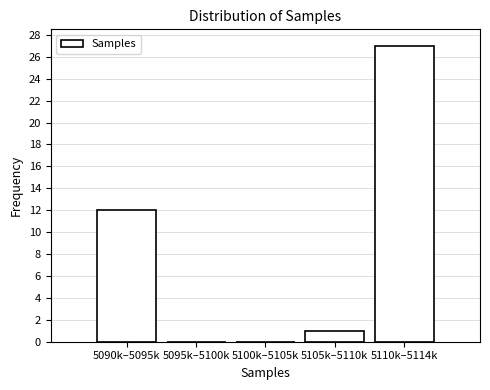

Reading right to left, extract all data points from this chart.

5110k–5114k=27	5105k–5110k=1	5100k–5105k=0	5095k–5100k=0	5090k–5095k=12